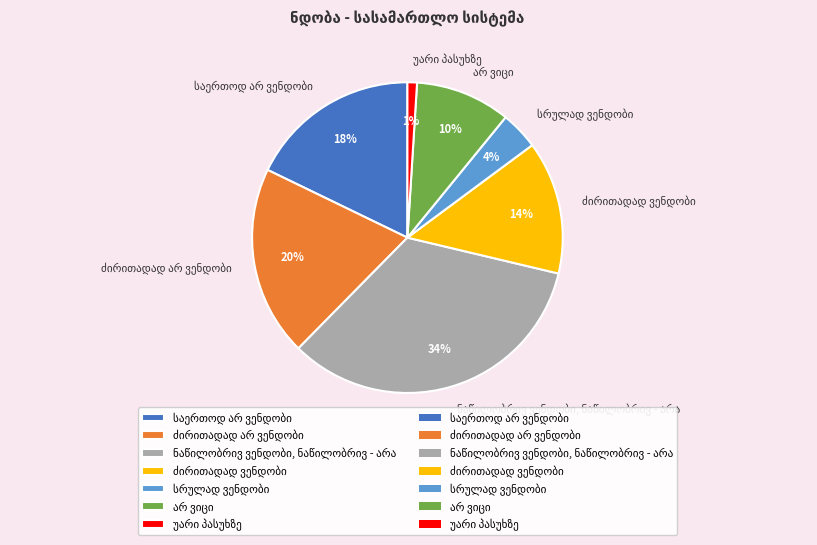

To the nearest percent, what is the average slice percentage?

14%